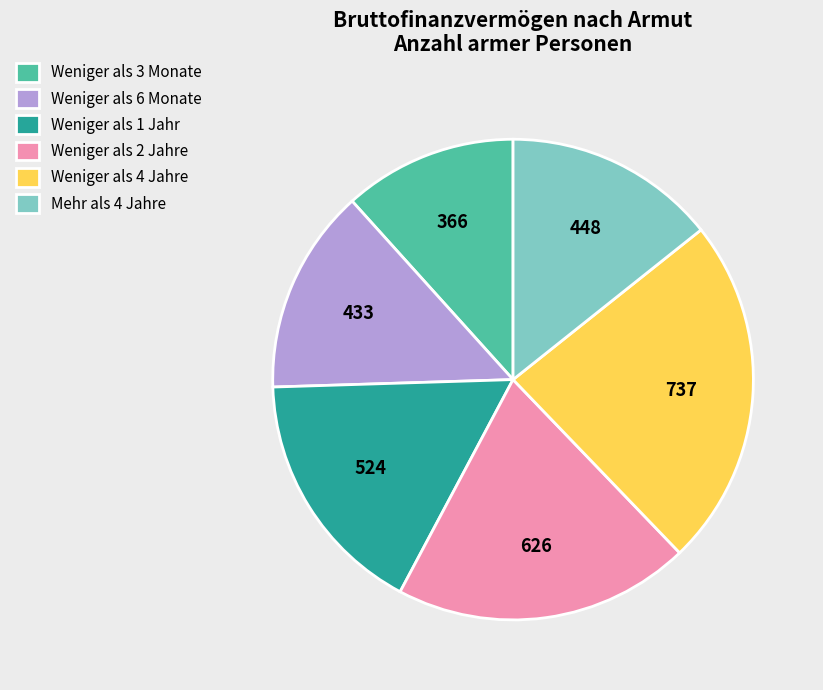

Count the number of slices in the pie.

6